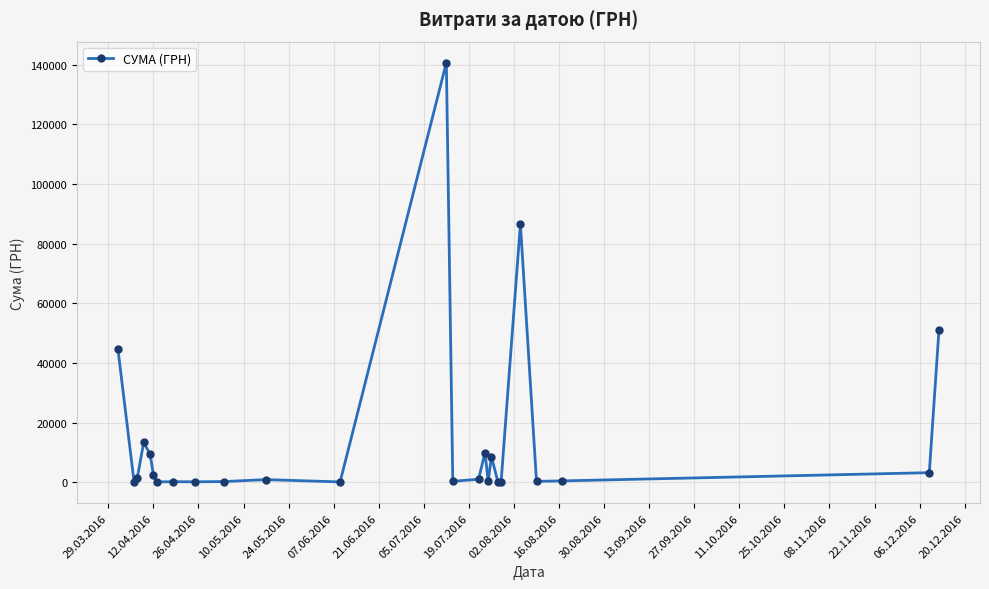

True or false: the data has more than 2 interior local peaks.

True